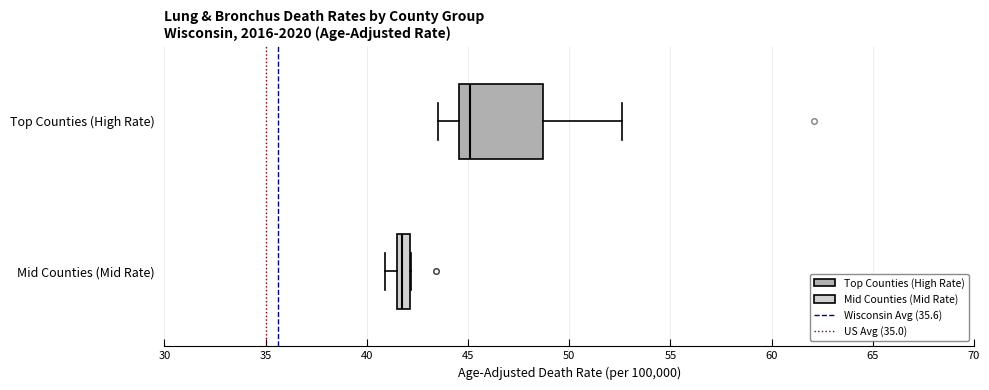

Which box is the widest, from its left edge to its right edge?

Top Counties (High Rate)